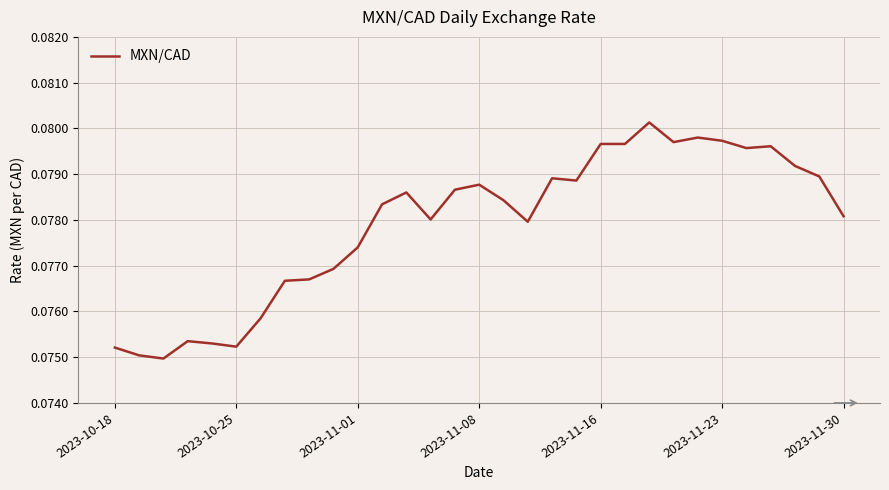

Does the chart display data point markers on the line(s)?

No